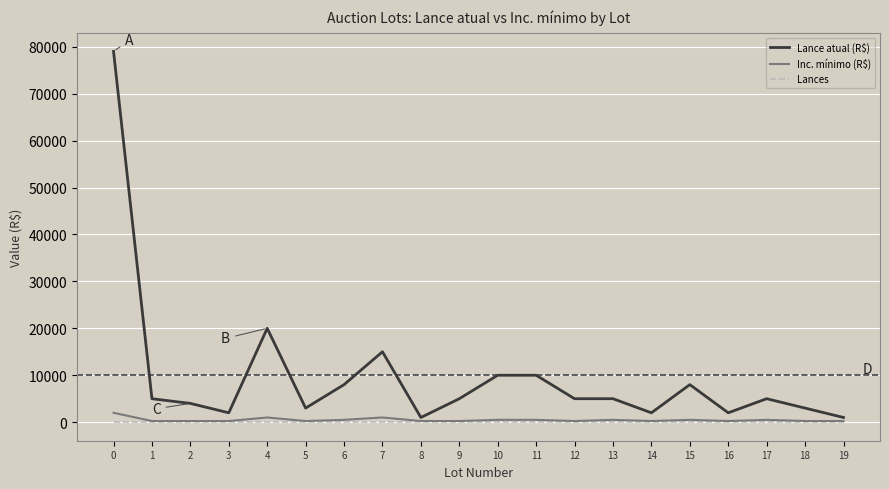

Is this an area chart (filled region under the line)?

No